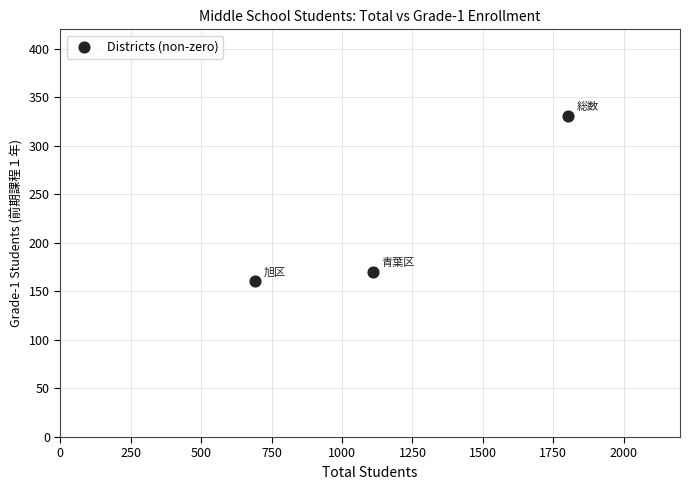

What is the range of Y values (max minus min)?

170